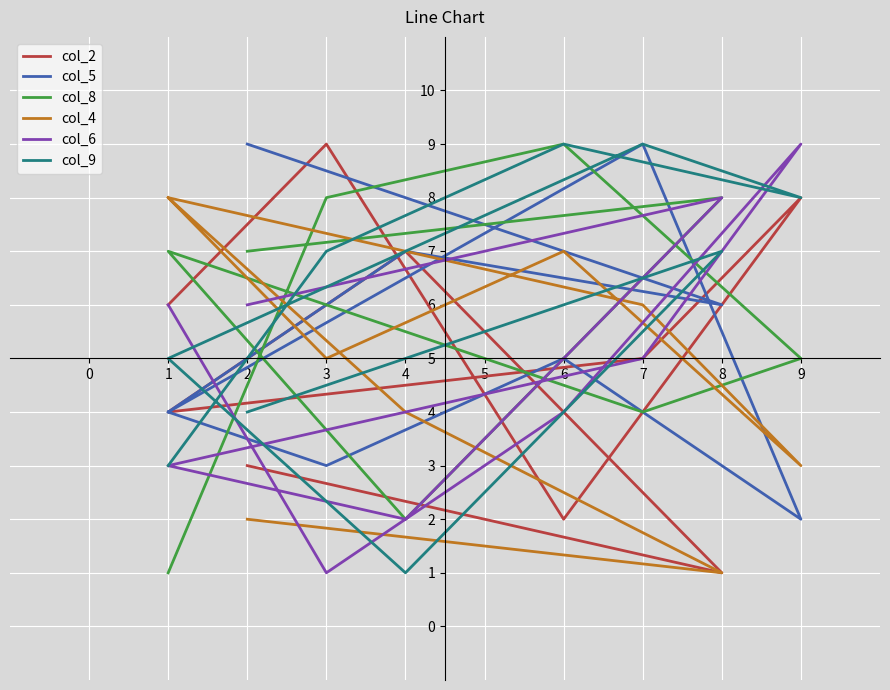

What is the difference between the second highest and second lowest values in the col_4 series?

6